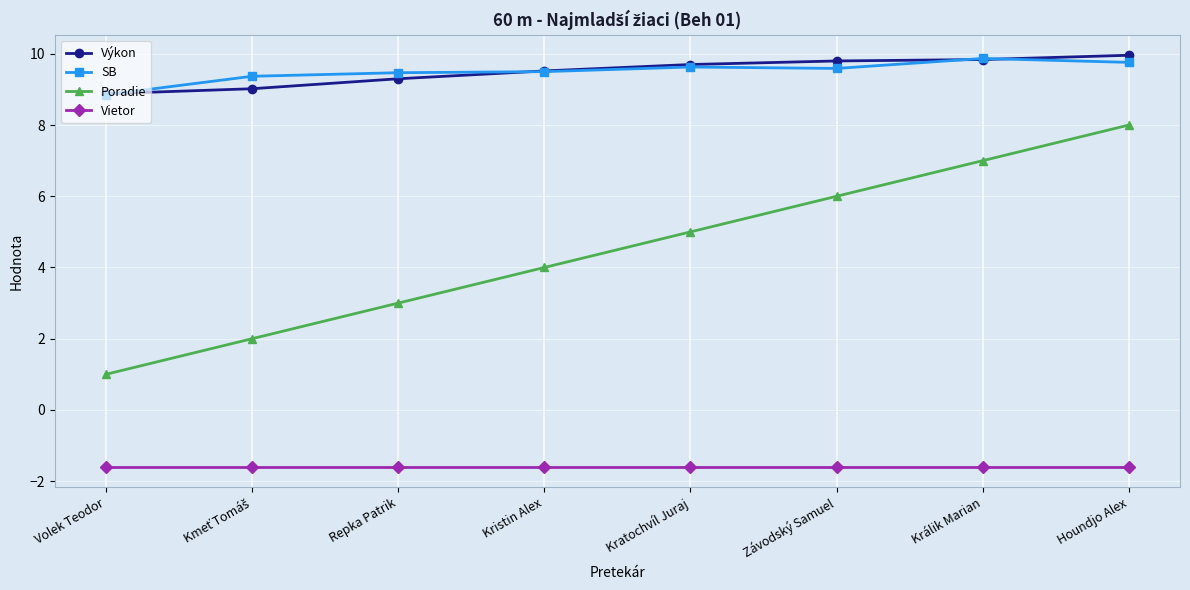

Between Repka Patrik and Houndjo Alex, which series saw the biggest shift?

Poradie